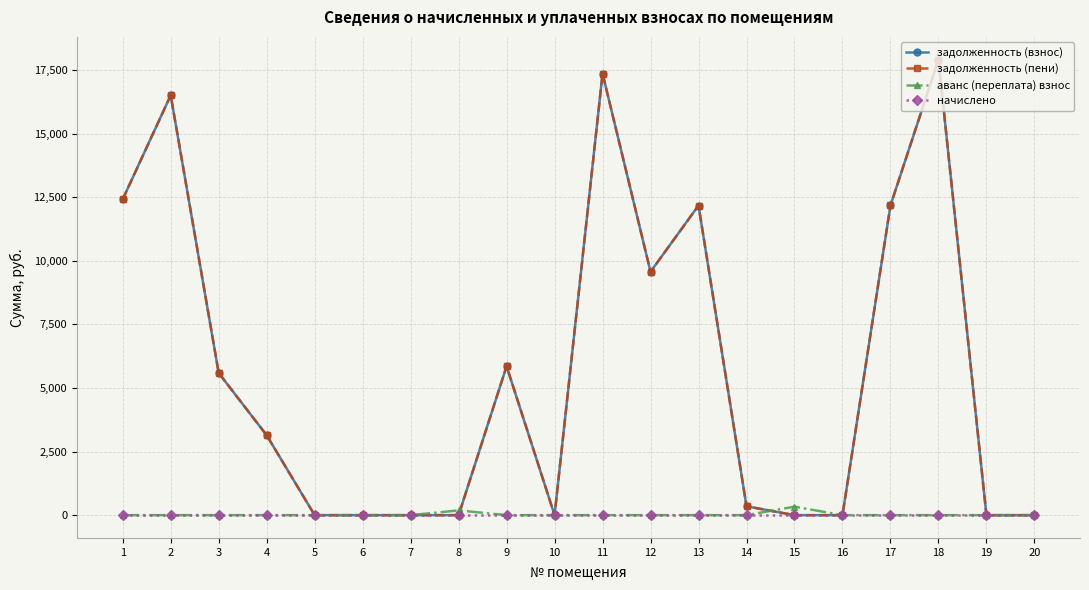

True or false: аванс (переплата) взнос and задолженность (взнос) cross at least once.

True